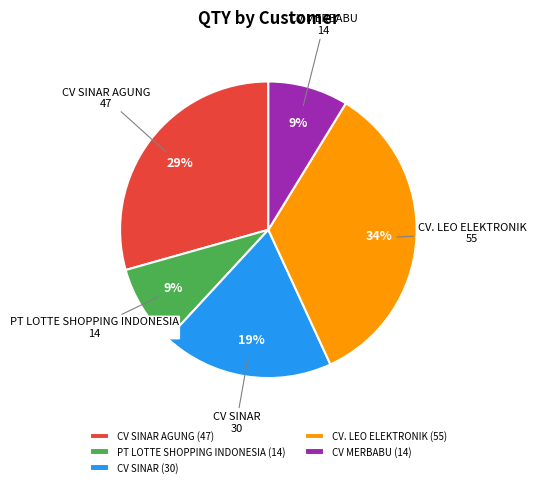

To the nearest percent, what is the combined percentage of CV. LEO ELEKTRONIK and PT LOTTE SHOPPING INDONESIA?

43%